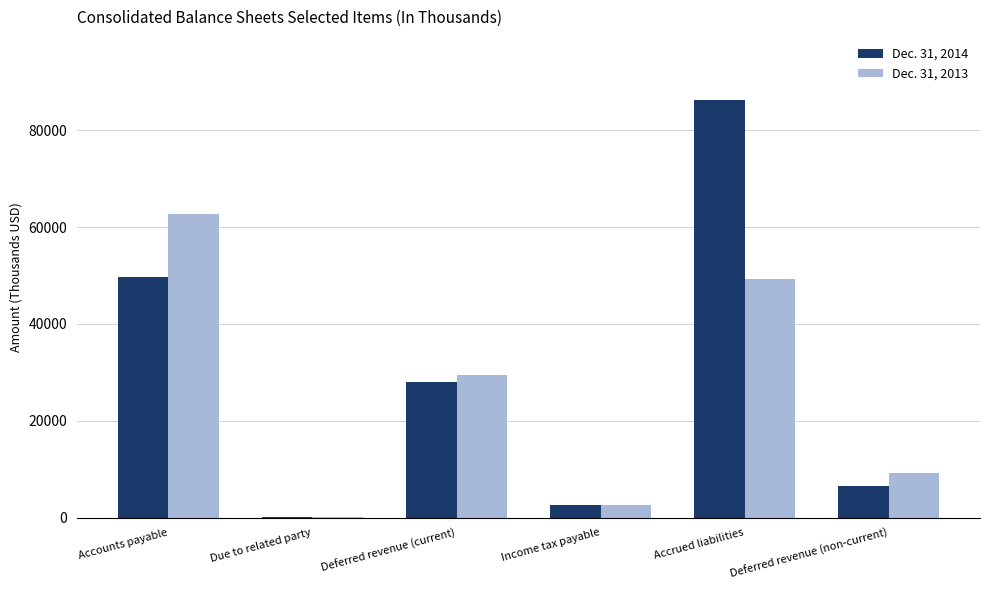

Are the bars horizontal?

No